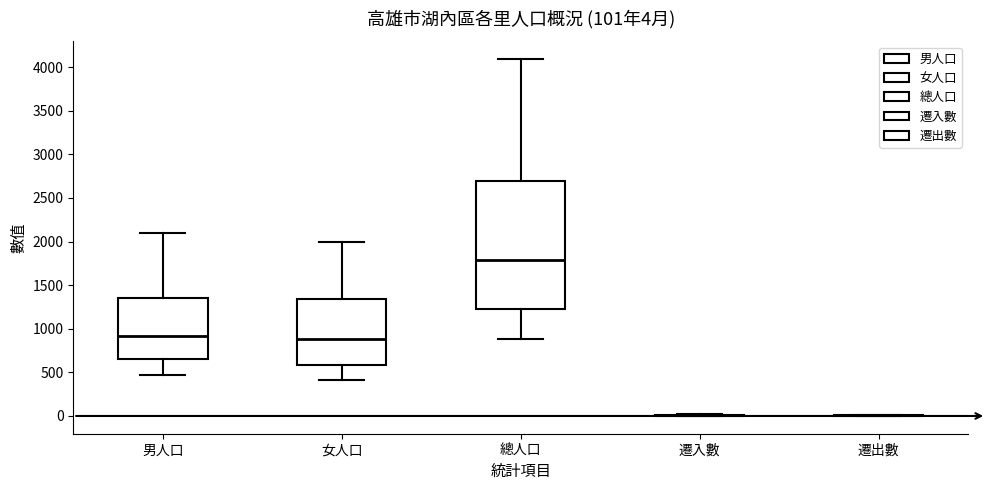

Comparing the boxes themselves (not the whiskers), which one is the tallest?

總人口